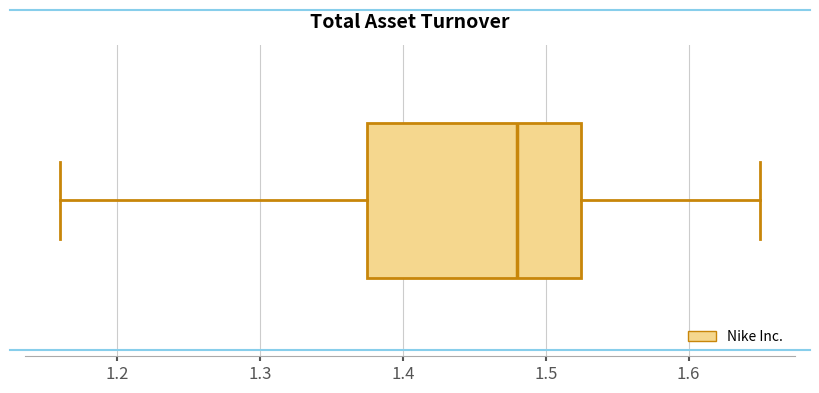

Transcribe this box plot: give where the median line is, the range the box spans, and where the two whiskers end, as read against the x-axis. The values are not printed on the chart, so give them approximately, as read against the axis.

median 1.48, box 1.38 to 1.53, whiskers 1.16 to 1.65